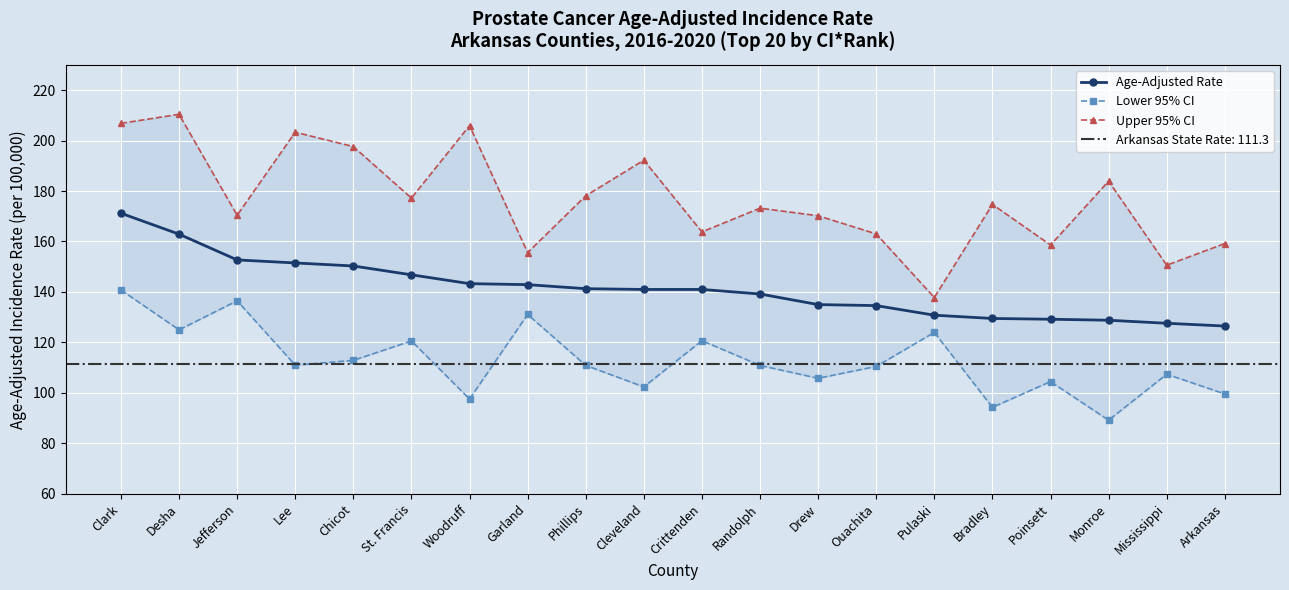

True or false: Age-Adjusted Rate and Upper 95% CI intersect in this chart.

False